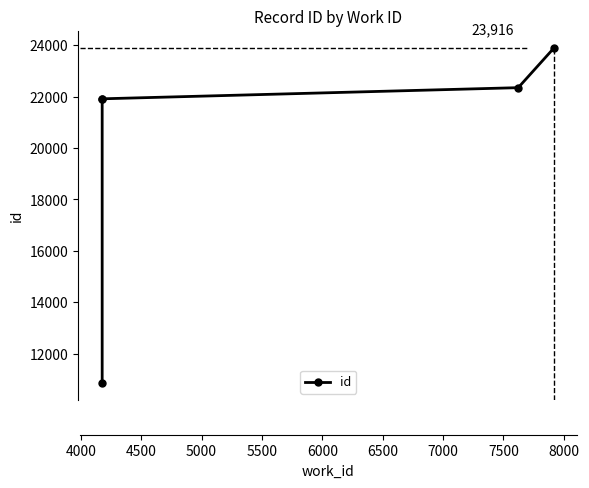

What is the average value?

20189